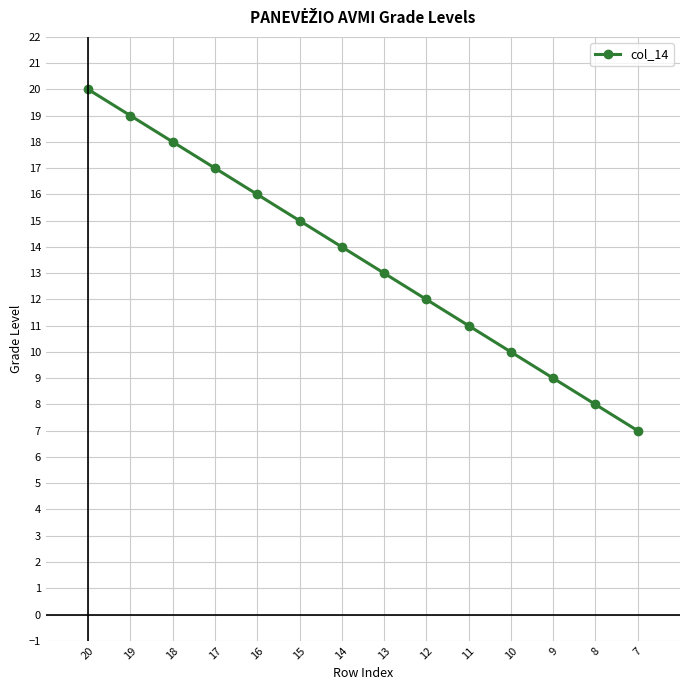

Is it true that the value at 8 is 13?

False